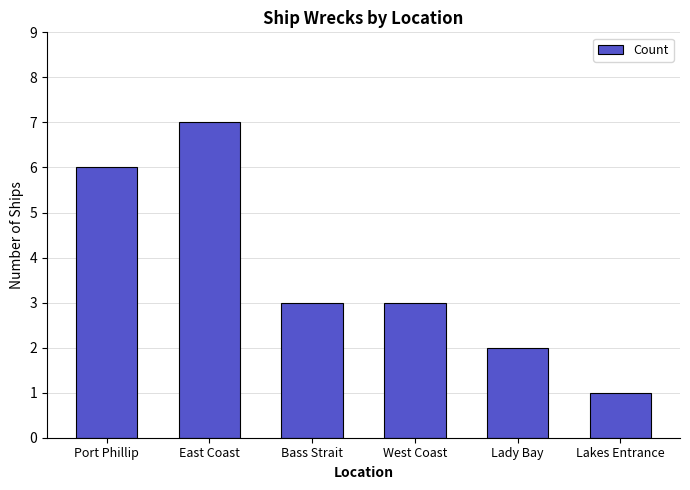

At which category does the chart reach its peak across all series?

East Coast